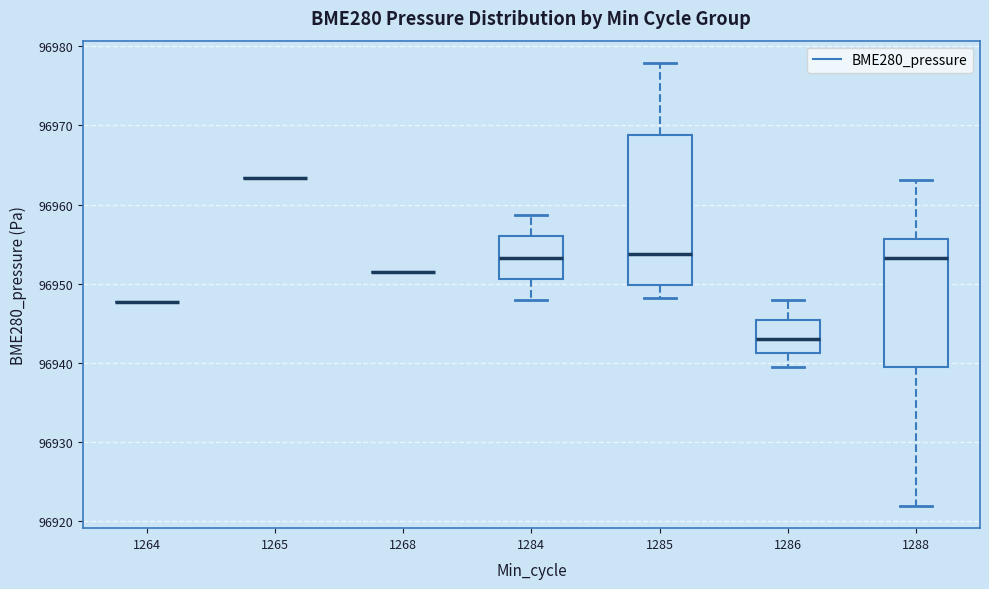

Which box is the tallest, from its lower edge to its upper edge?

1285